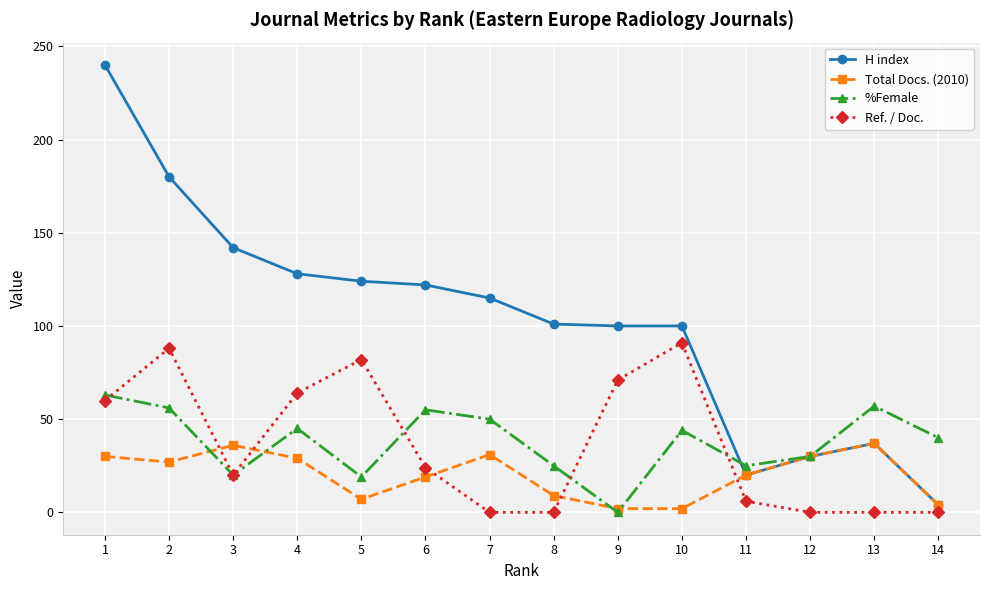

How many data points in Total Docs. (2010) are less than 27?

7